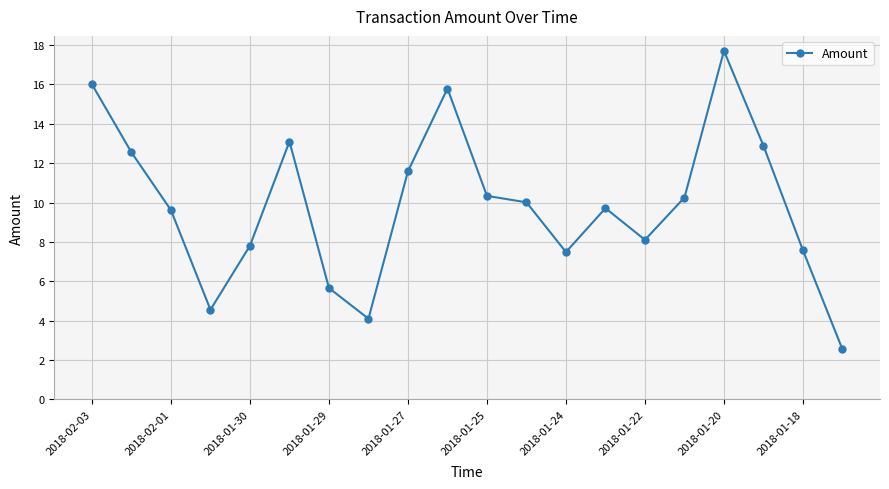

Does the chart display data point markers on the line(s)?

Yes